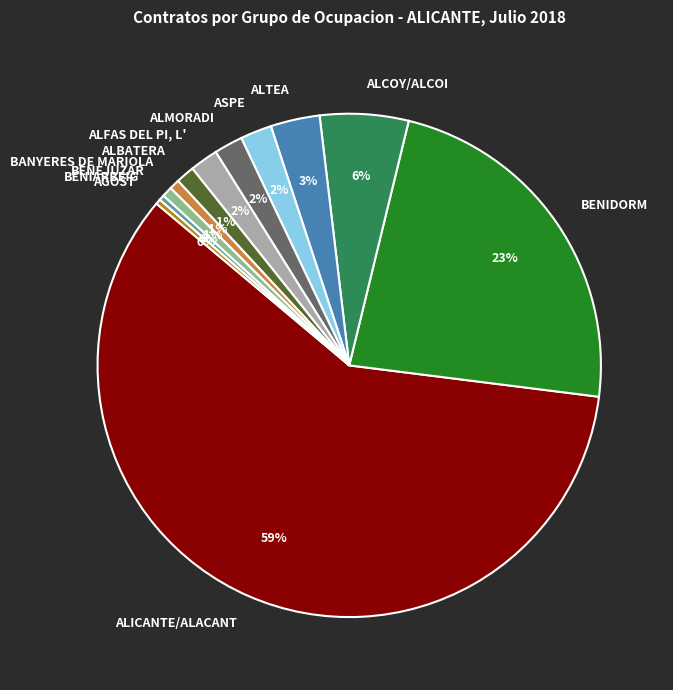

How many slices are in this pie chart?

12